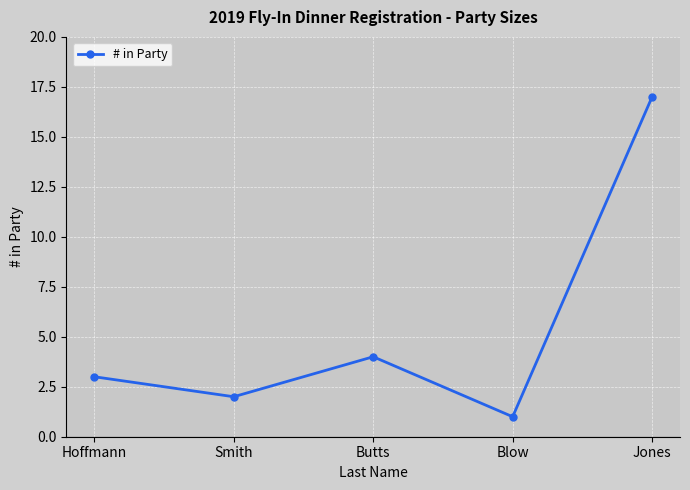

Reading left to right, what are all the values shown in this chart?

3	2	4	1	17